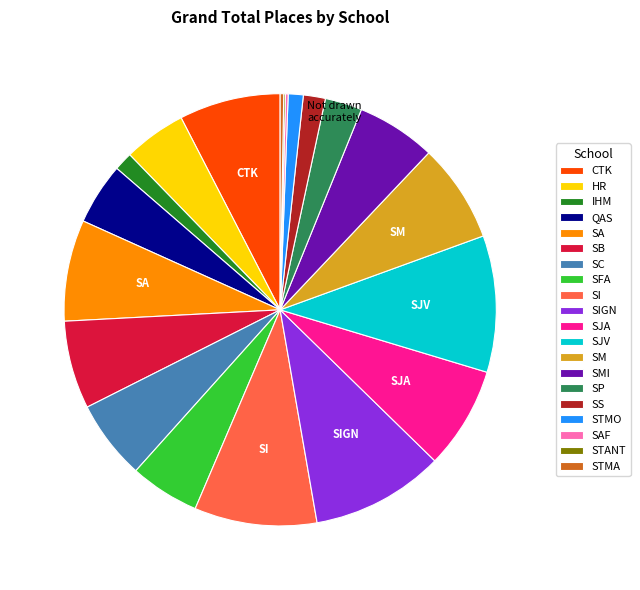

The SI slice represents 3% of the pie. True or false?

False